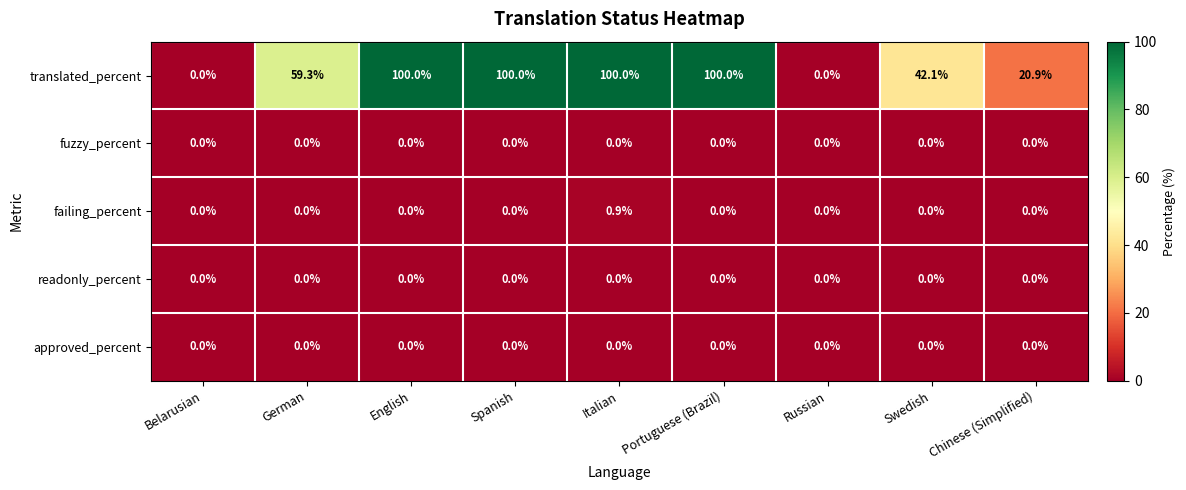

Which series changed the most between English and Italian?

failing_percent